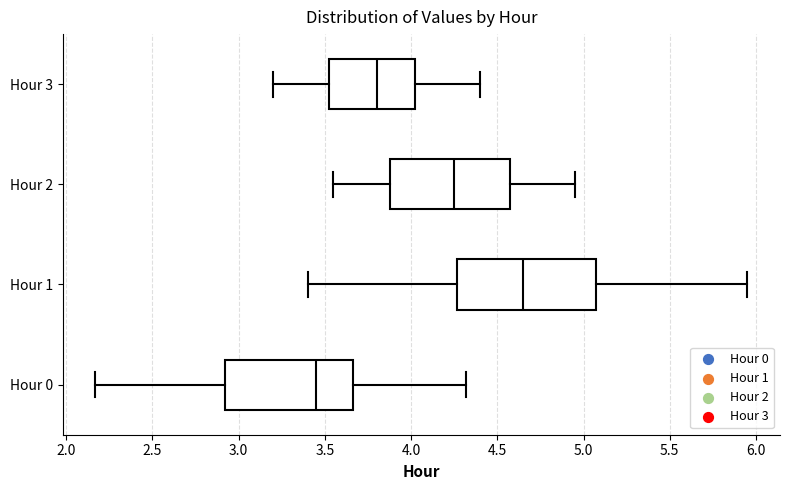

Reading bottom to top, read every box against the x-axis: the position of its median line, the range the box covers, and the ends of its whiskers. The values are not printed on the chart, so give them approximately, as read against the axis.

Hour 0: median 3.45, box 2.90 to 3.65, whiskers 2.15 to 4.30
Hour 1: median 4.65, box 4.25 to 5.10, whiskers 3.40 to 5.95
Hour 2: median 4.25, box 3.90 to 4.60, whiskers 3.55 to 4.95
Hour 3: median 3.80, box 3.55 to 4.05, whiskers 3.20 to 4.40